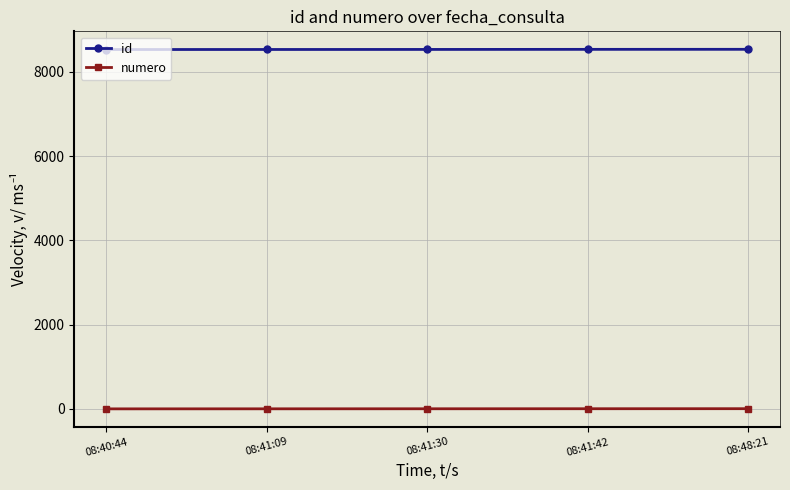

Which series has the largest total across all categories?

id